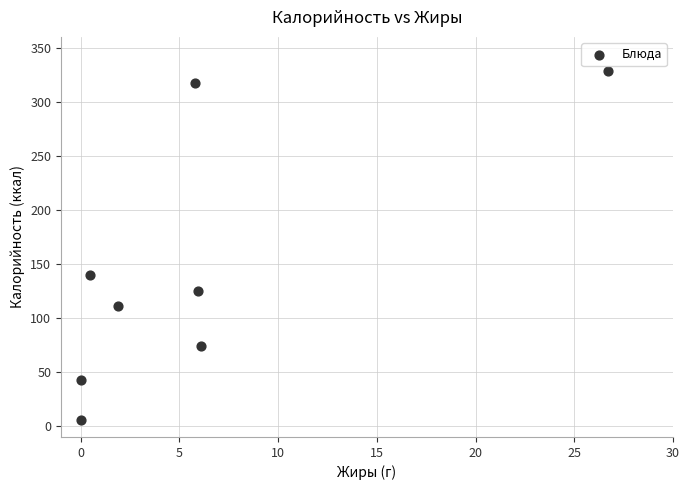

What Y value in the scatter plot is closest to 166?

139.9